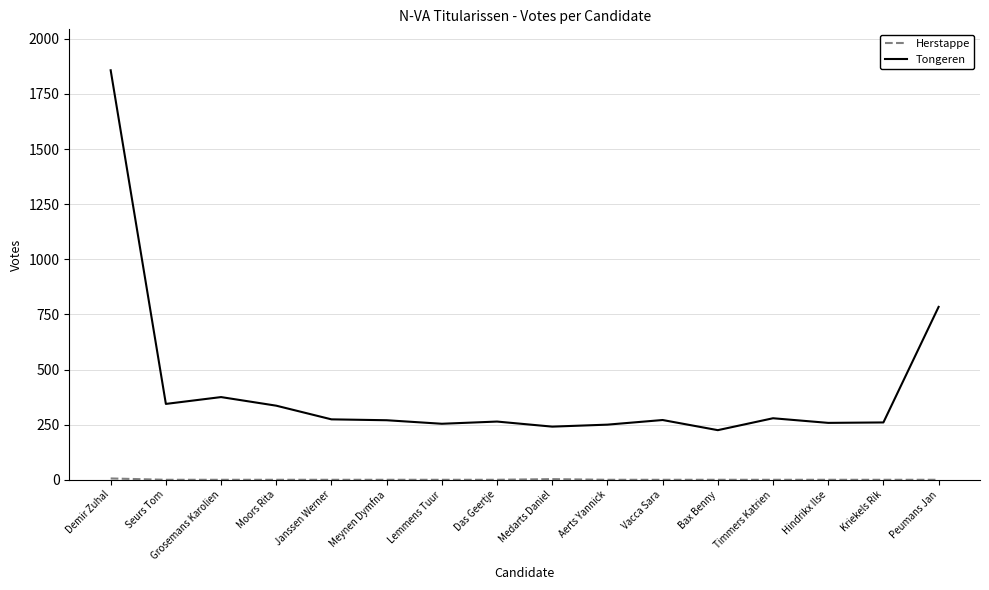

At which label is Tongeren closest to 1041?

Peumans Jan